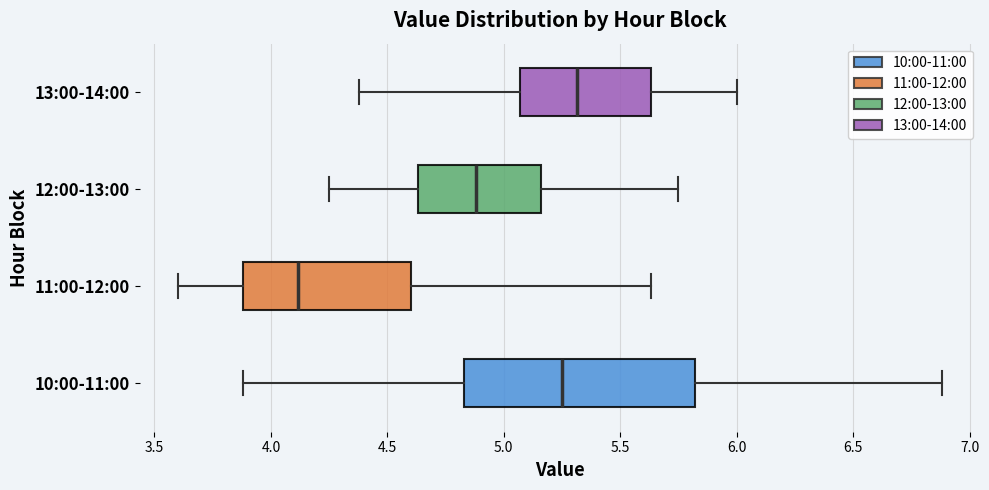

Where does the left whisker of the box for 10:00-11:00 end on the x-axis? The values are not printed on the chart, so give them approximately, as read against the axis.

3.90